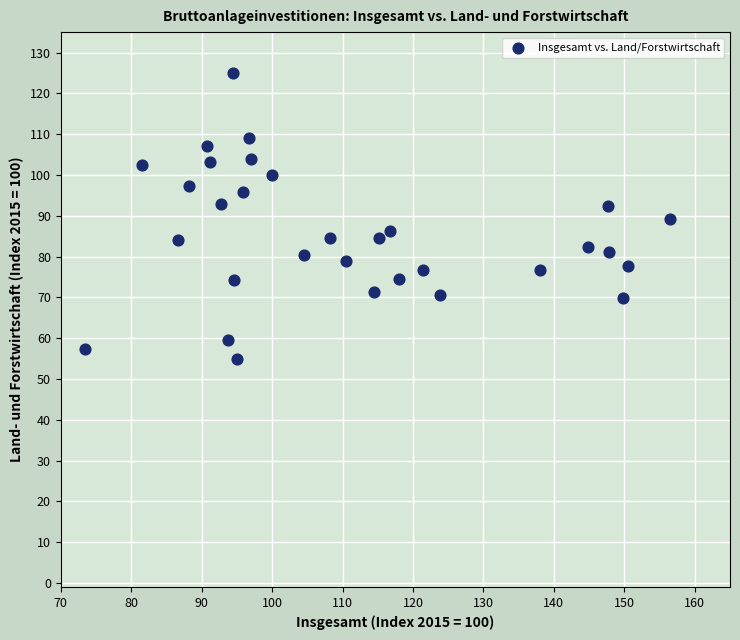

What is the range of X values (max minus min)?

82.9